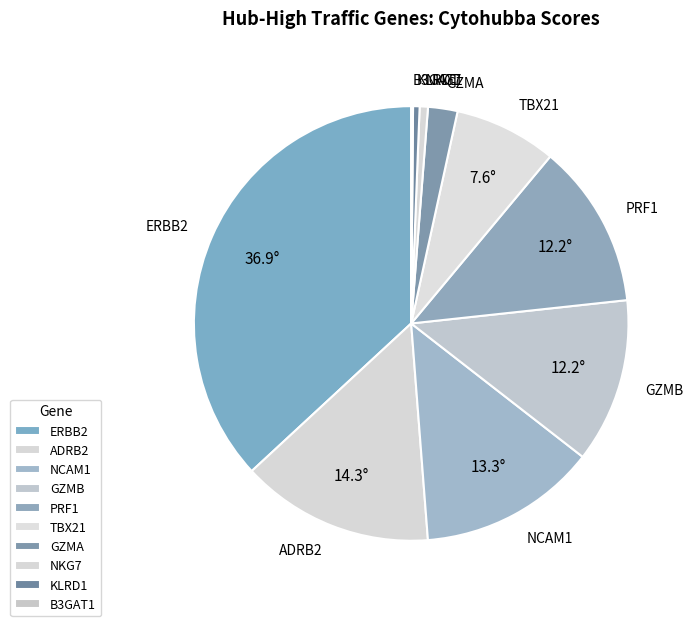

Is it true that GZMB is 12% of the pie?

True